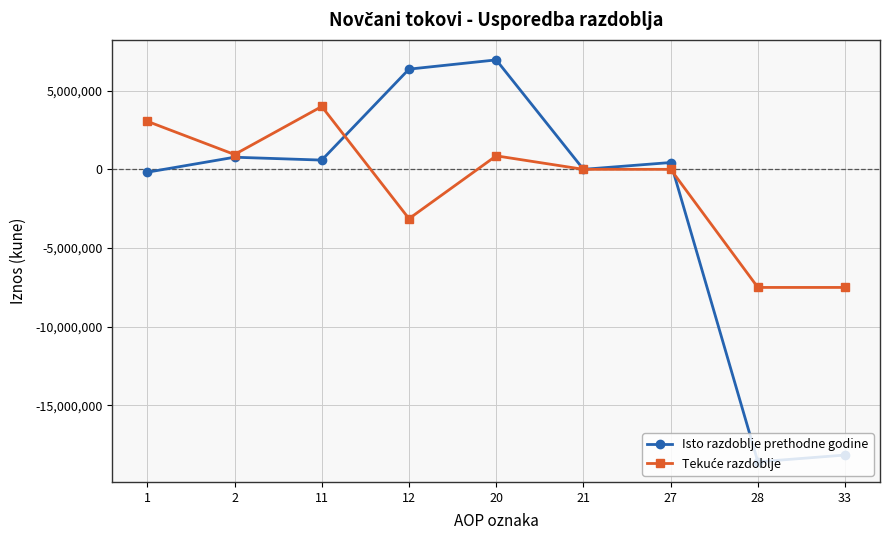

What is the average value of the Isto razdoblje prethodne godine series?

-2424116